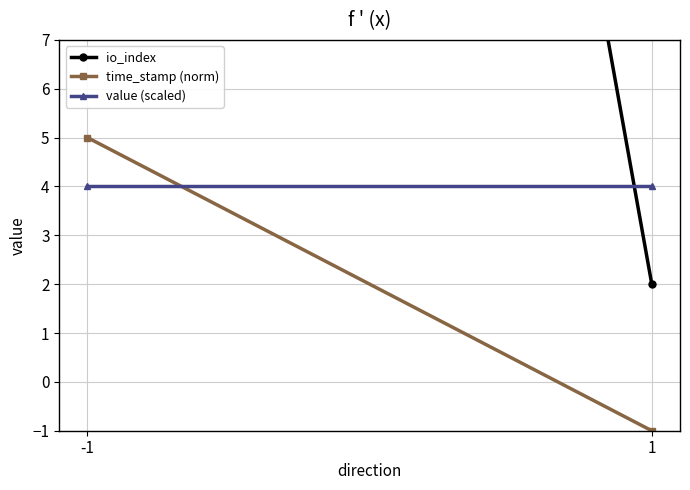

True or false: value (scaled) has a value of 4.0 at 1.

True